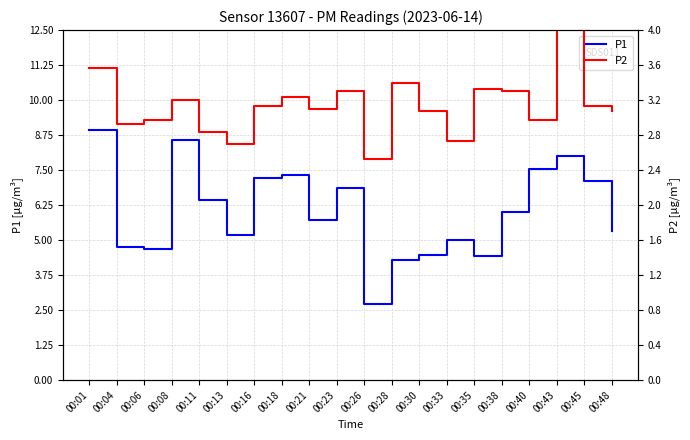

How many data points does each series have?

20